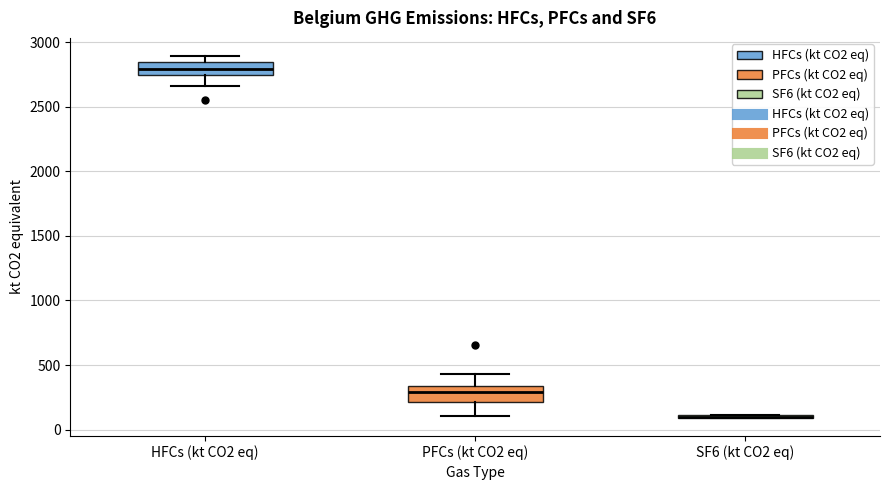

Reading left to right, transcribe this box plot: for each box, give where its median line is, the range the box spans, and where its two whiskers end, as read against the y-axis. The values are not printed on the chart, so give them approximately, as read against the axis.

HFCs (kt CO2 eq): median 2800, box 2750 to 2850, whiskers 2650 to 2900
PFCs (kt CO2 eq): median 300, box 200 to 350, whiskers 100 to 450
SF6 (kt CO2 eq): box collapsed to a line at 100, whiskers 100 to 100